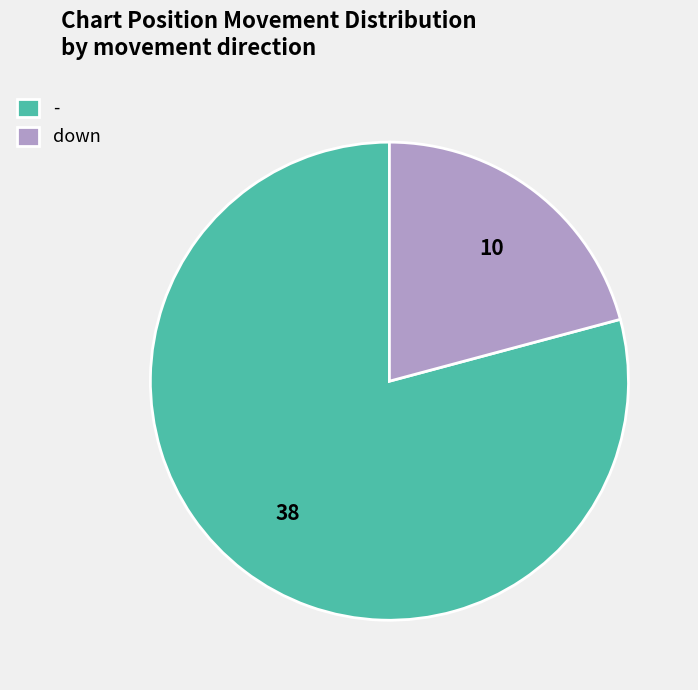

How many slices are in this pie chart?

2